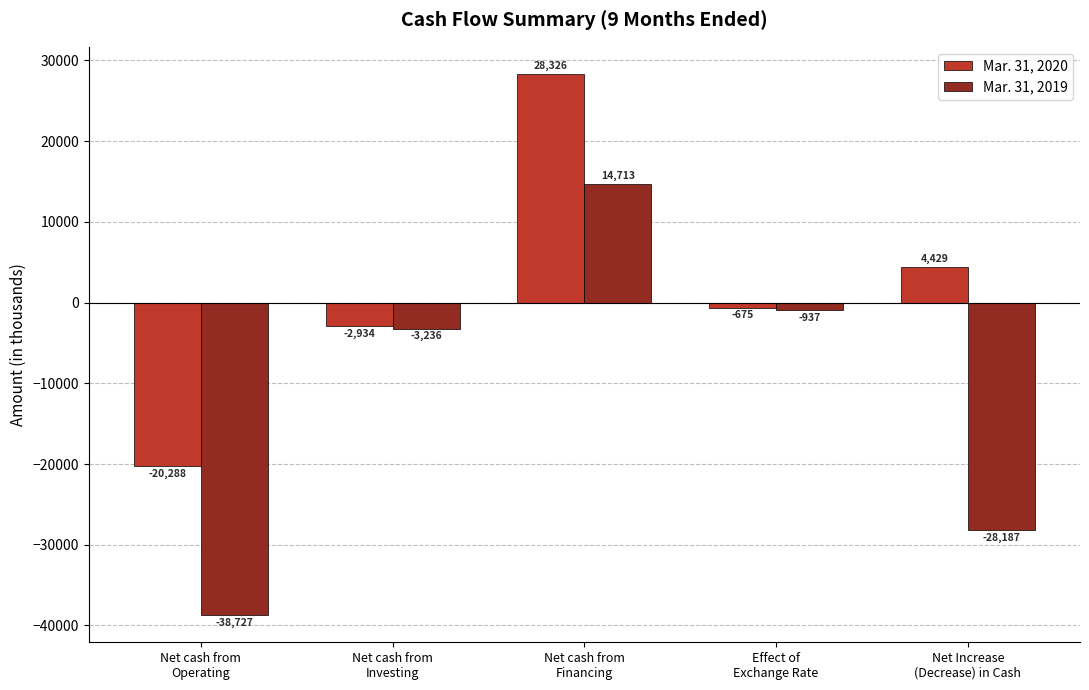

Reading right to left, transcribe all the data shown in this chart.

Mar. 31, 2020: Net Increase
(Decrease) in Cash=4429	Effect of
Exchange Rate=-675	Net cash from
Financing=28326	Net cash from
Investing=-2934	Net cash from
Operating=-20288
Mar. 31, 2019: Net Increase
(Decrease) in Cash=-28187	Effect of
Exchange Rate=-937	Net cash from
Financing=14713	Net cash from
Investing=-3236	Net cash from
Operating=-38727